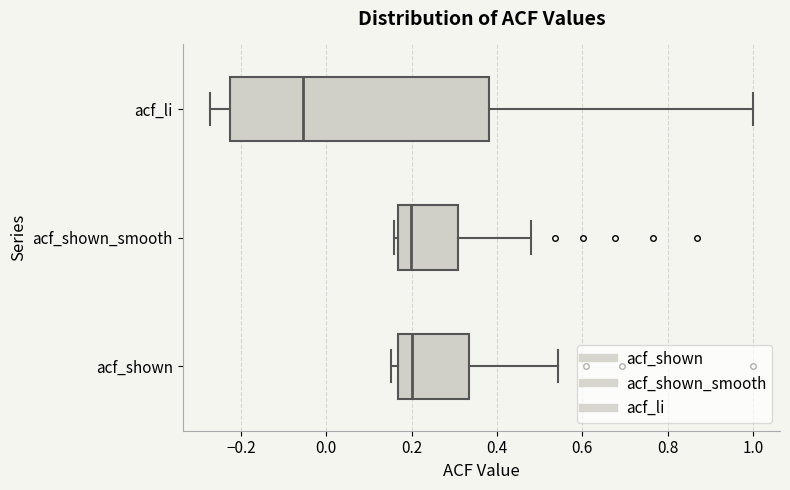

Reading bottom to top, transcribe this box plot: for each box, give where its median line is, the range the box spans, and where its two whiskers end, as read against the x-axis. The values are not printed on the chart, so give them approximately, as read against the axis.

acf_shown: median 0.20, box 0.16 to 0.34, whiskers 0.16 (just left of the box's left edge) to 0.54
acf_shown_smooth: median 0.20, box 0.16 to 0.30, whiskers 0.16 (just left of the box's left edge) to 0.48
acf_li: median -0.06, box -0.22 to 0.38, whiskers -0.28 to 1.00